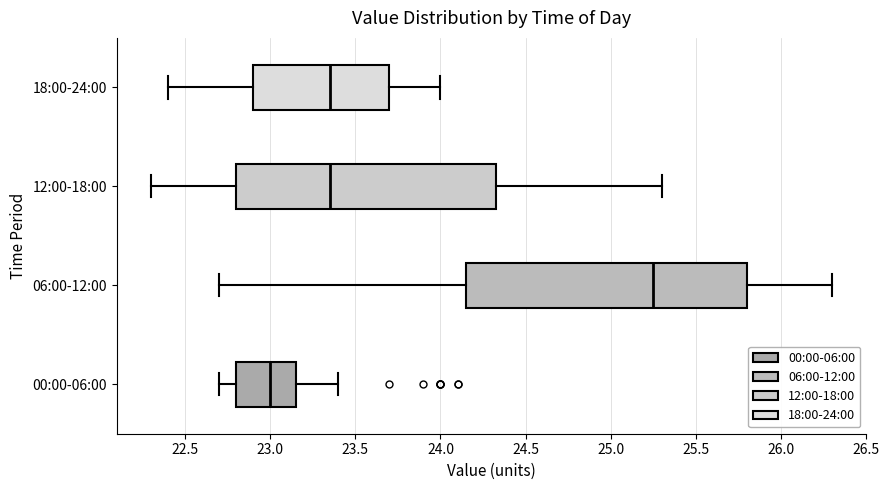

Comparing the boxes themselves (not the whiskers), which one is the widest?

06:00-12:00